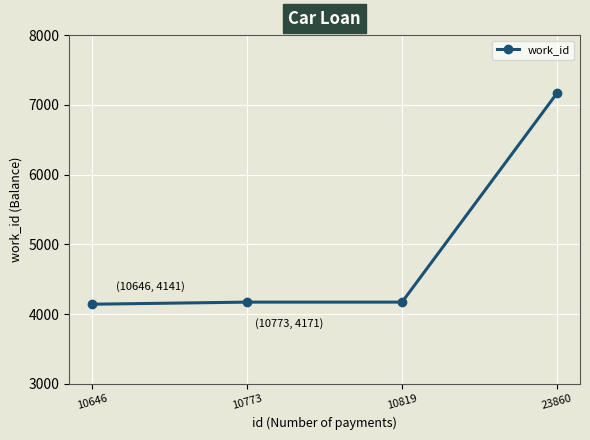

What is the average value?

4912